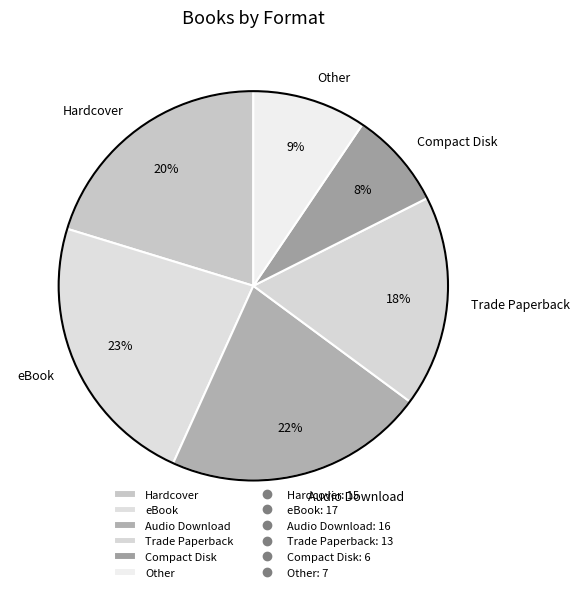

To the nearest percent, what is the difference between the largest and smallest slice percentages?

15%